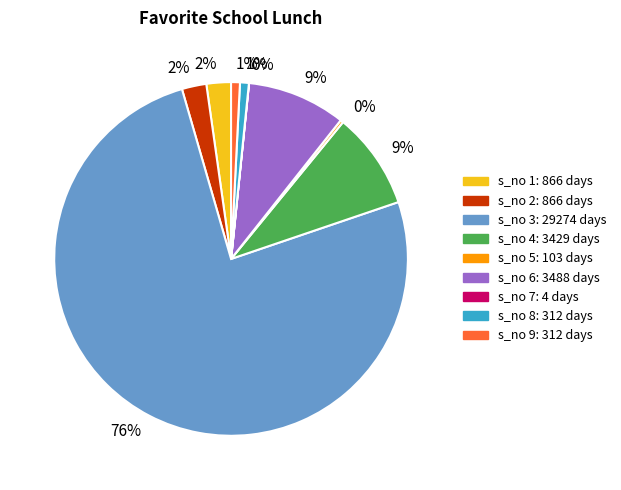

Is there a majority slice in this chart?

Yes